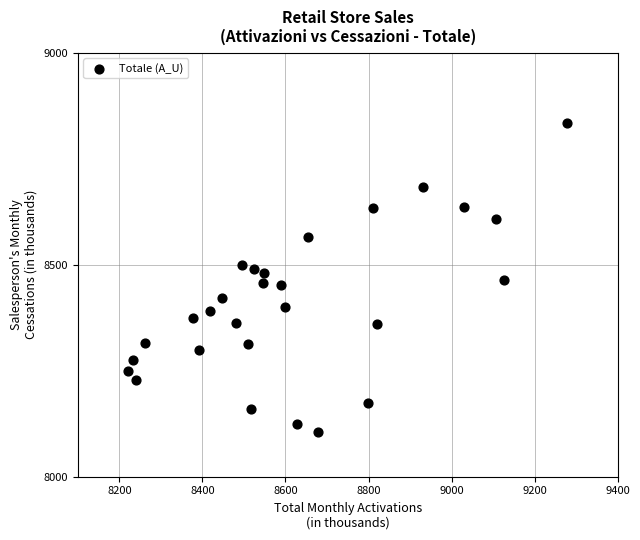

What is the range of Y values (max minus min)?

729.8